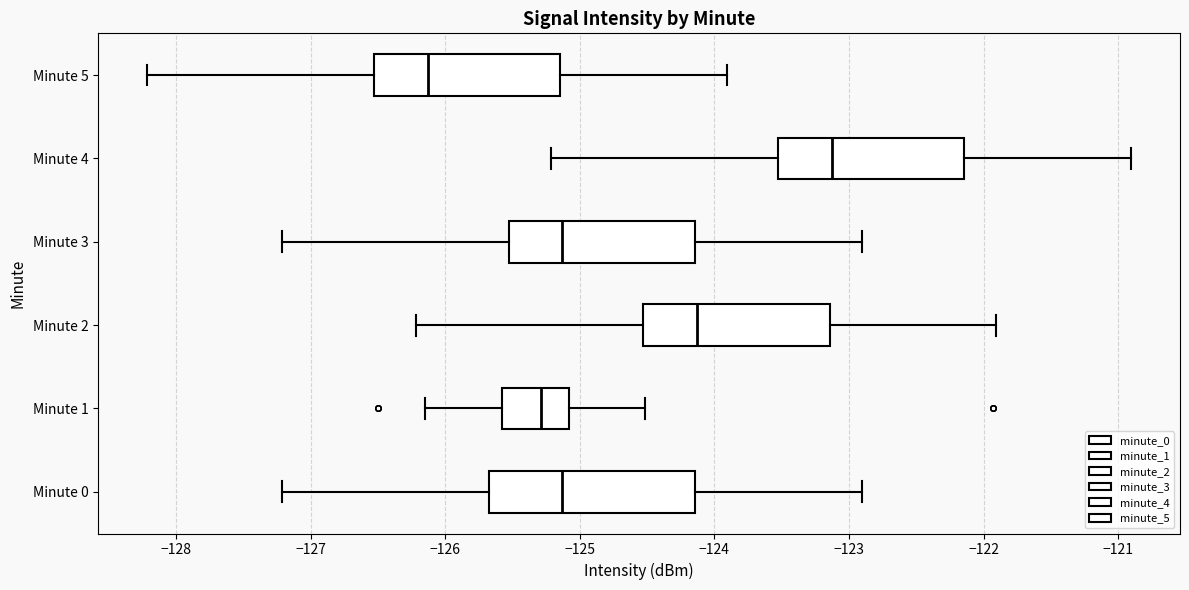

Which box has the furthest to the right median line?

Minute 4